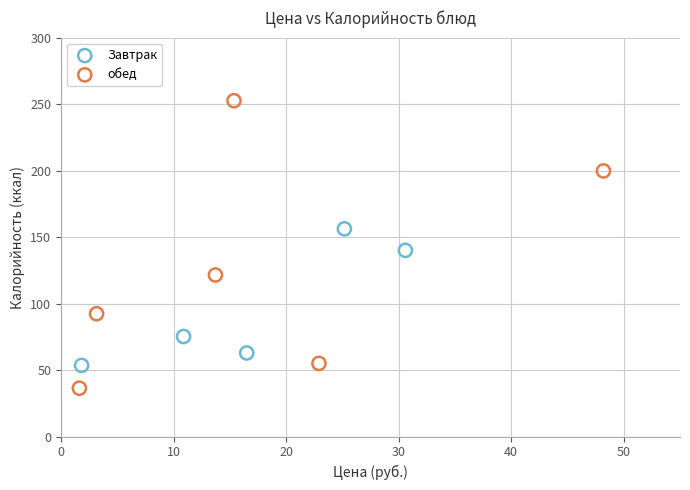

Which series contains the lowest Y value?

обед